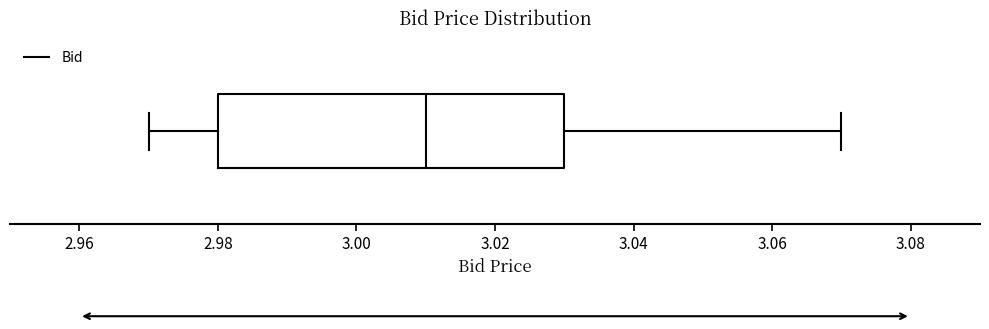

Transcribe this box plot: give where the median line is, the range the box spans, and where the two whiskers end, as read against the x-axis. The values are not printed on the chart, so give them approximately, as read against the axis.

median 3.01, box 2.98 to 3.03, whiskers 2.97 to 3.07